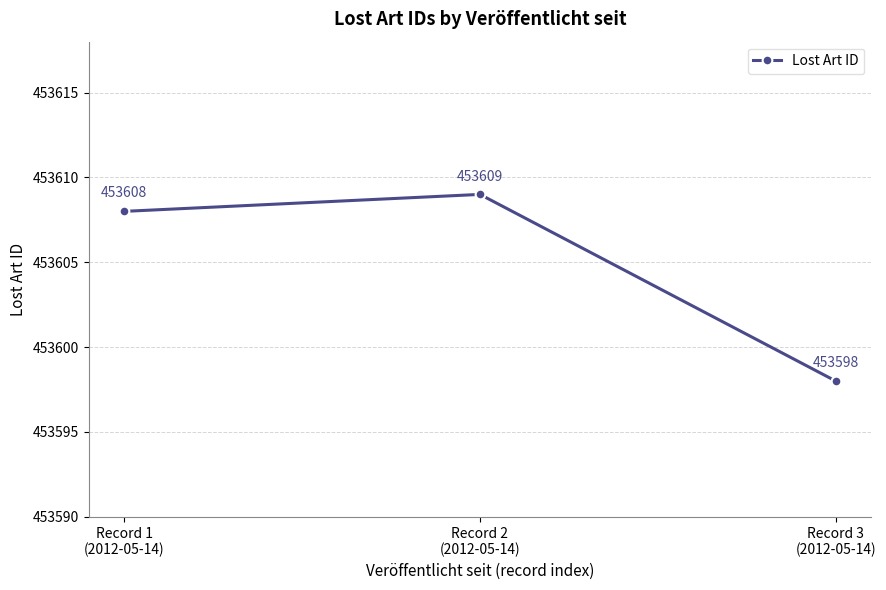

List the labels in order of value, largest first.

Record 2
(2012-05-14), Record 1
(2012-05-14), Record 3
(2012-05-14)